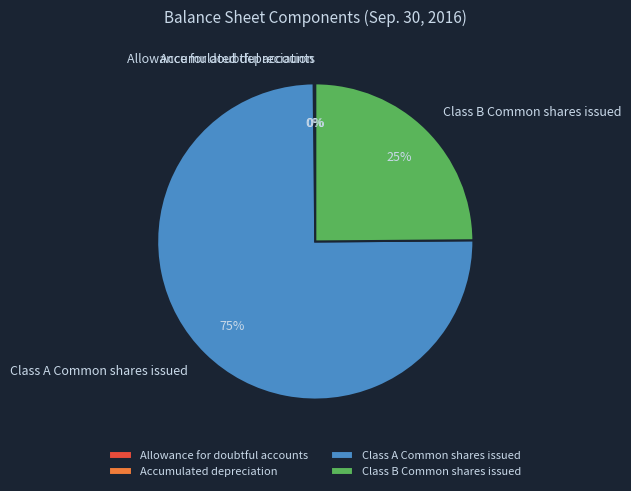

What percentage is the Class A Common shares issued slice, to the nearest percent?

75%